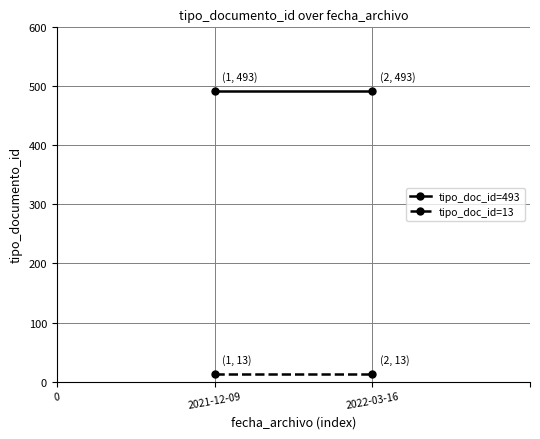

What is the value of the tipo_doc_id=13 point at the 2nd from the left?

13